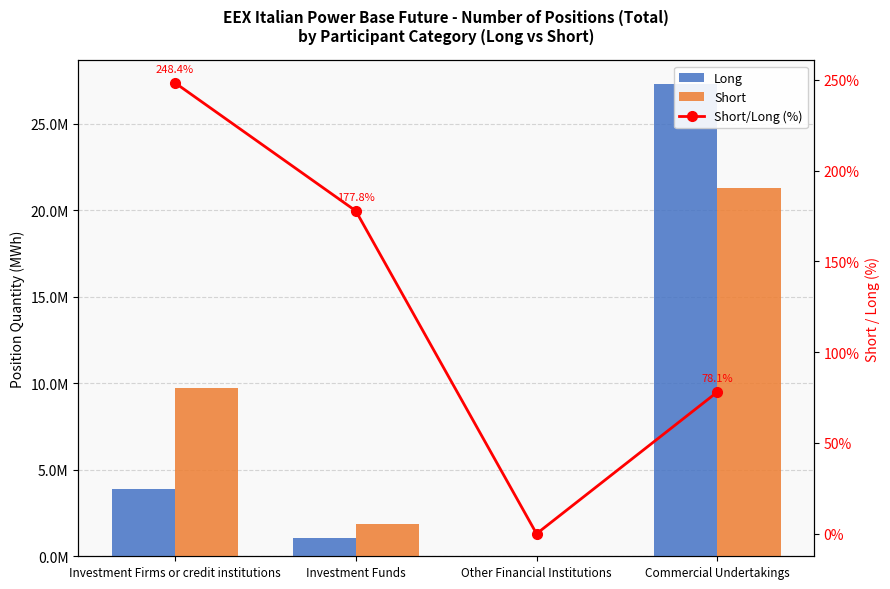

How many groups of bars are there?

4